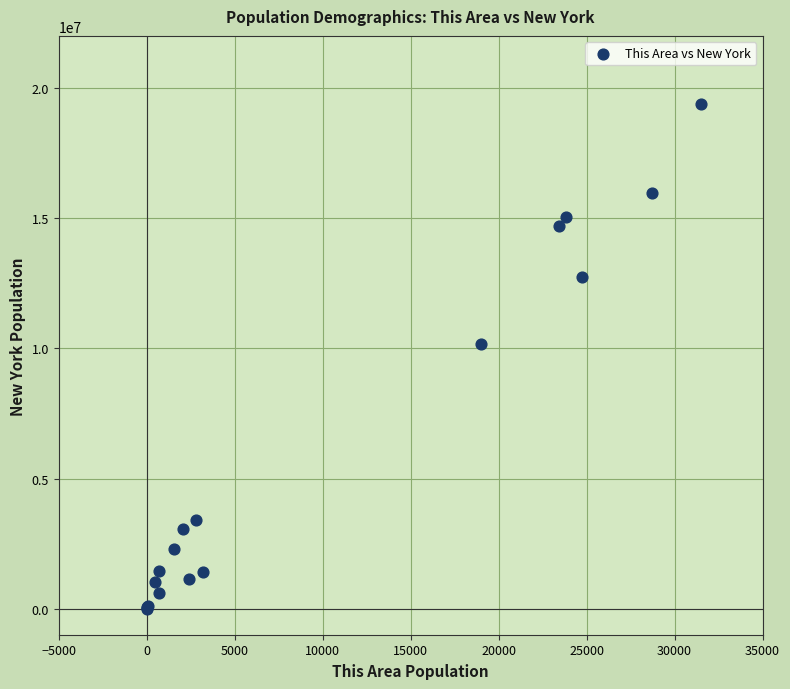

What Y value in the scatter plot is closest to 9692354?

10150043